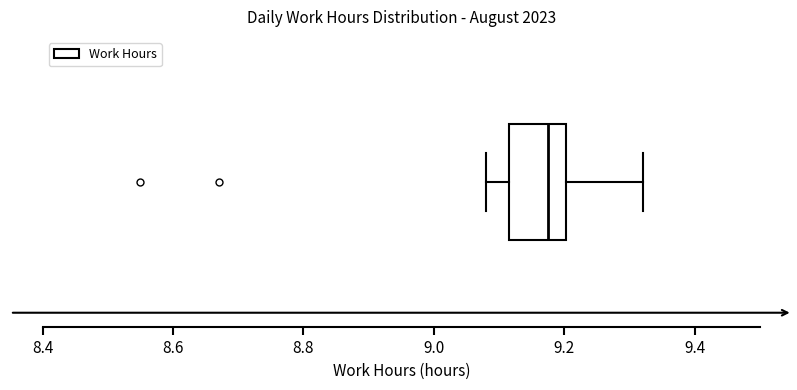

Transcribe this box plot: give where the median line is, the range the box spans, and where the two whiskers end, as read against the x-axis. The values are not printed on the chart, so give them approximately, as read against the axis.

median 9.18, box 9.12 to 9.20, whiskers 9.08 to 9.32